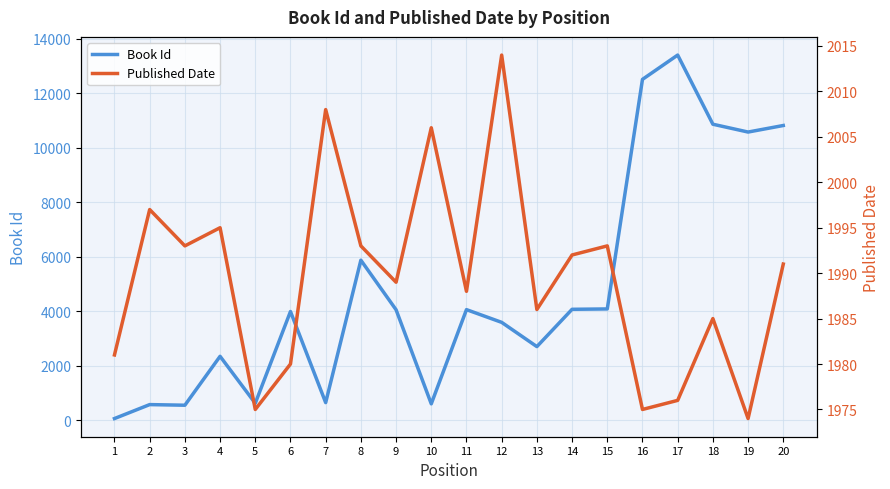

Reading right to left, extract all data points from this chart.

Book Id: 10810	10570	10857	13395	12503	4078	4065	2696	3586	4053	596	4048	5867	641	3984	616	2340	545	568	56
Published Date: 1991	1974	1985	1976	1975	1993	1992	1986	2014	1988	2006	1989	1993	2008	1980	1975	1995	1993	1997	1981